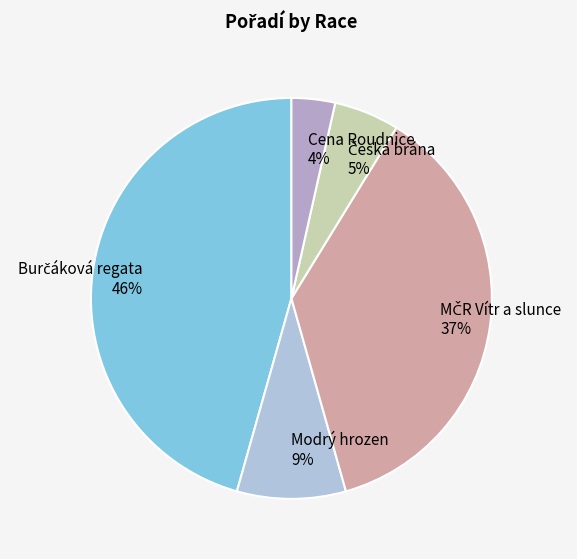

Count the number of slices in the pie.

5